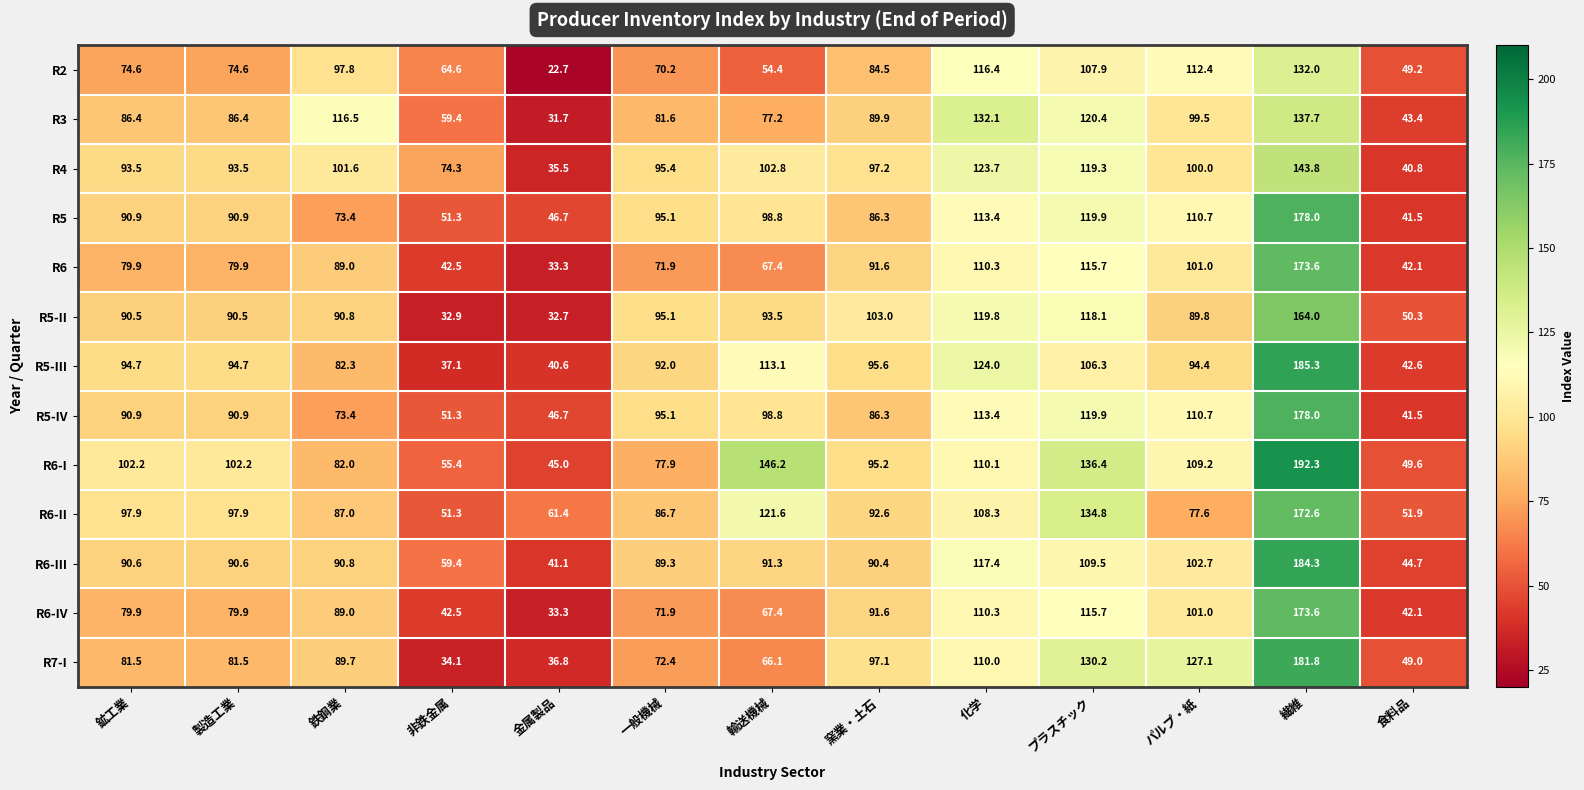

Which series has the largest range (max minus min)?

R5-III